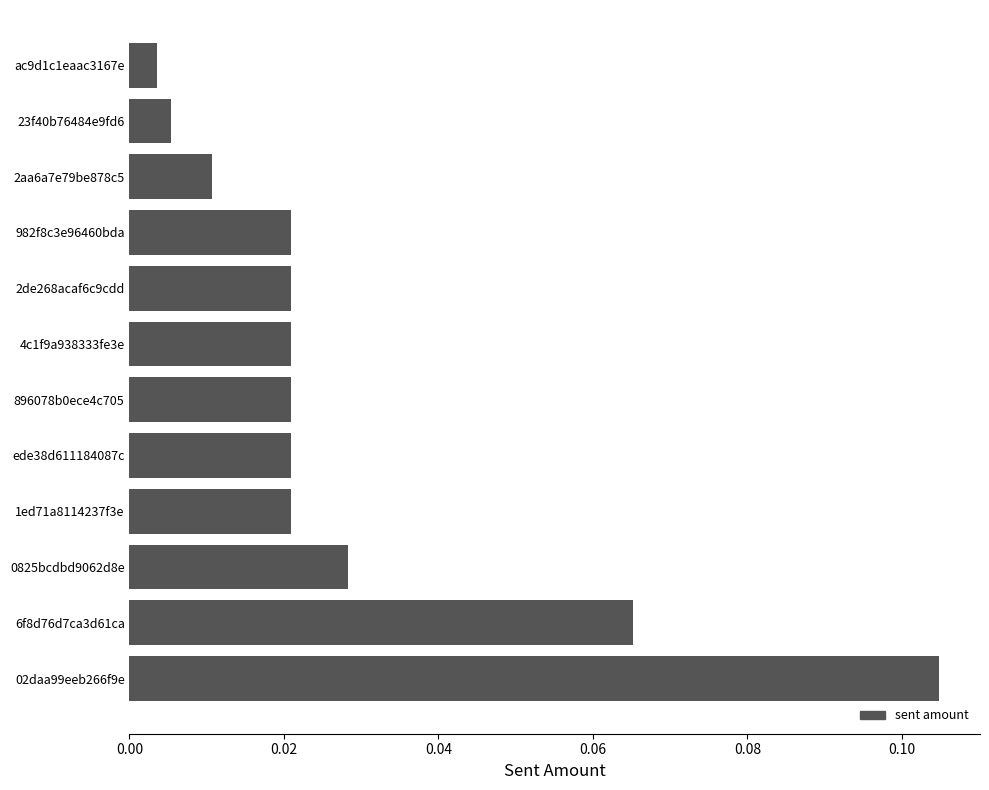

Which label corresponds to the largest value in the chart?

02daa99eeb266f9e